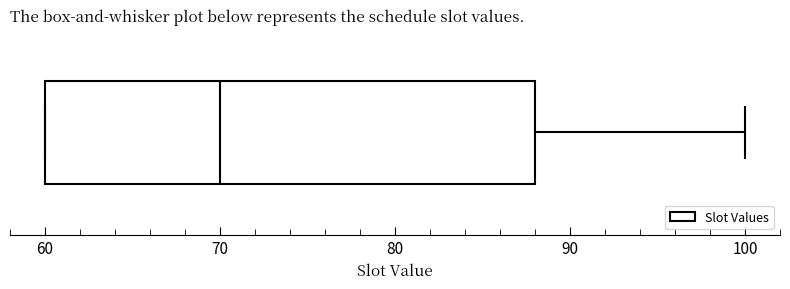

Read this box plot against the x-axis: the position of the median line, the range covered by the box, and the ends of both whiskers. The values are not printed on the chart, so give them approximately, as read against the axis.

median 70, box 60 to 88, whiskers 60 to 100